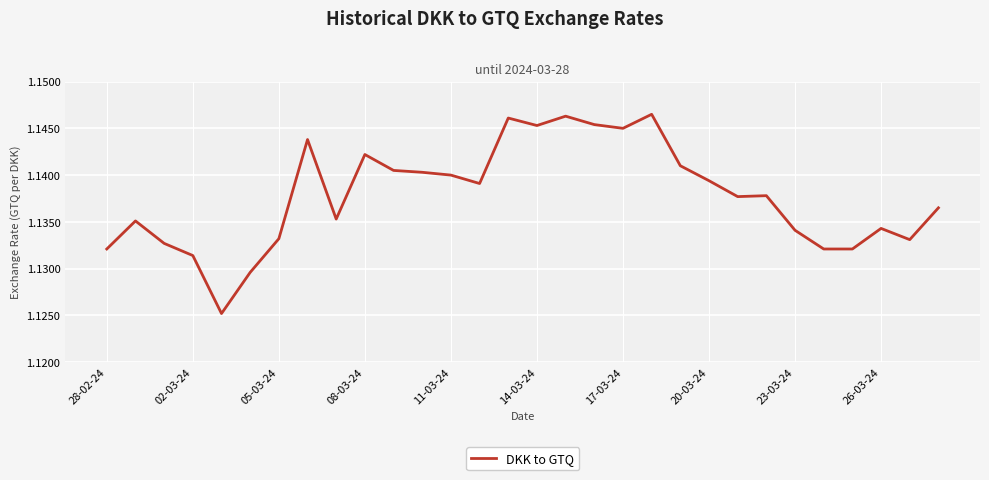

Approximately how many times larger is the value at 26-03-24 compared to 23-03-24?

1.0